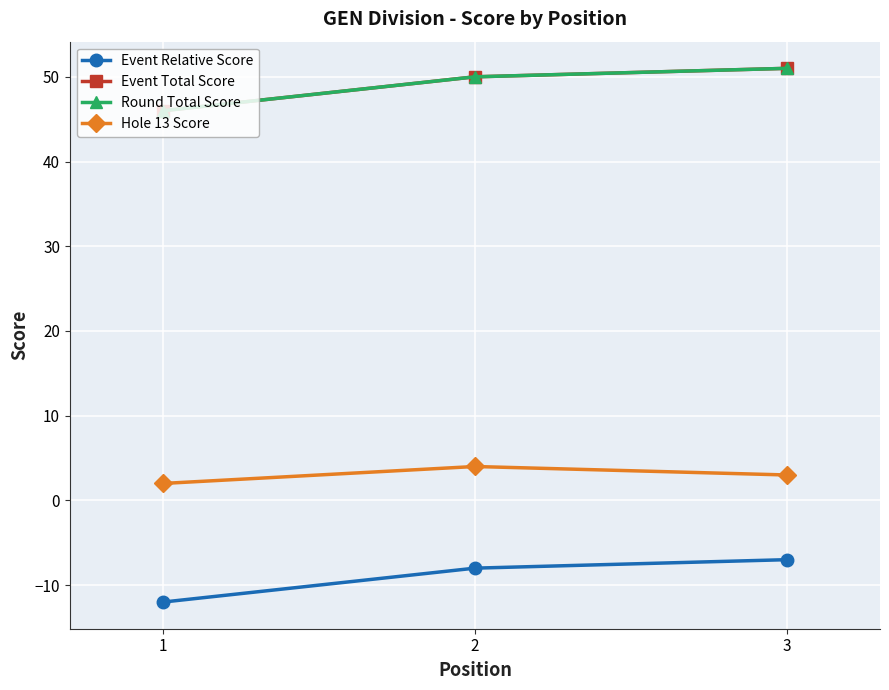

Is this an area chart (filled region under the line)?

No